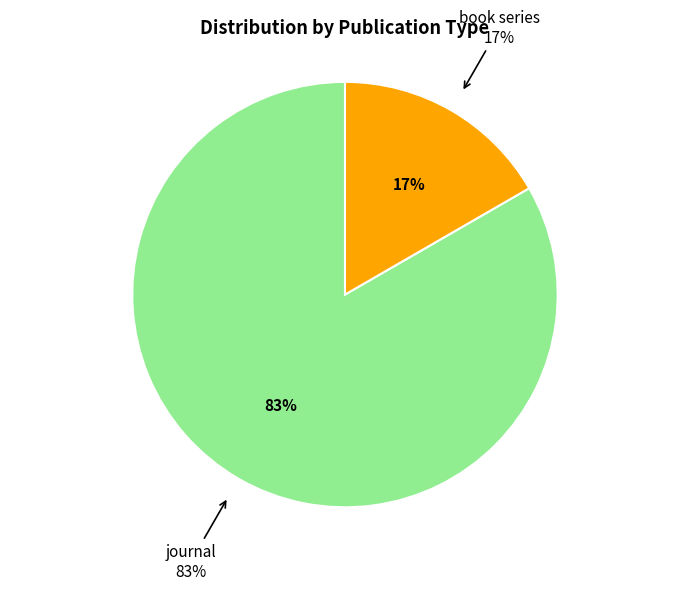

Which category accounts for the majority?

journal